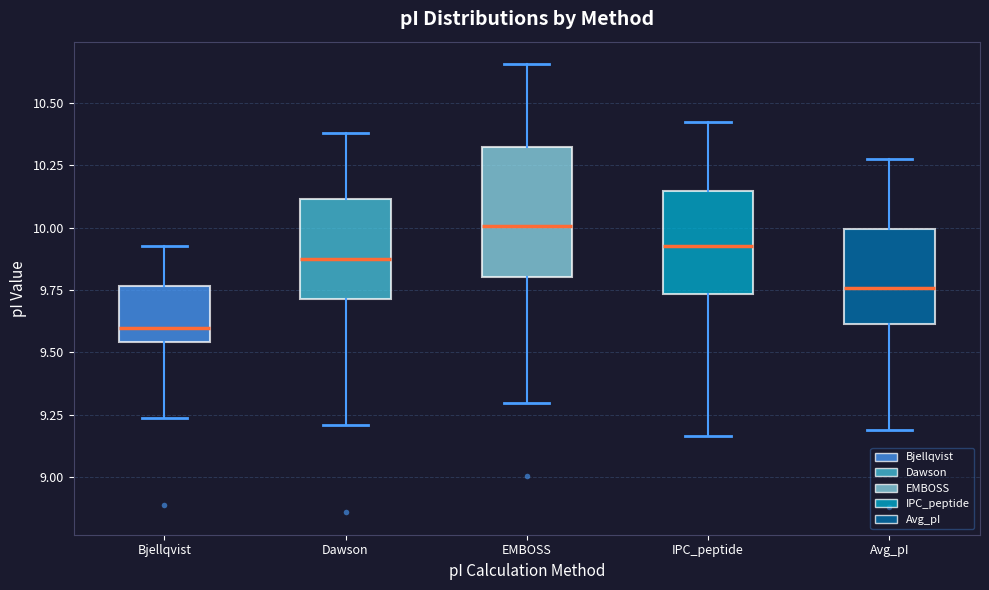

Where is the upper edge of the box for Dawson on the y-axis? The values are not printed on the chart, so give them approximately, as read against the axis.

10.10